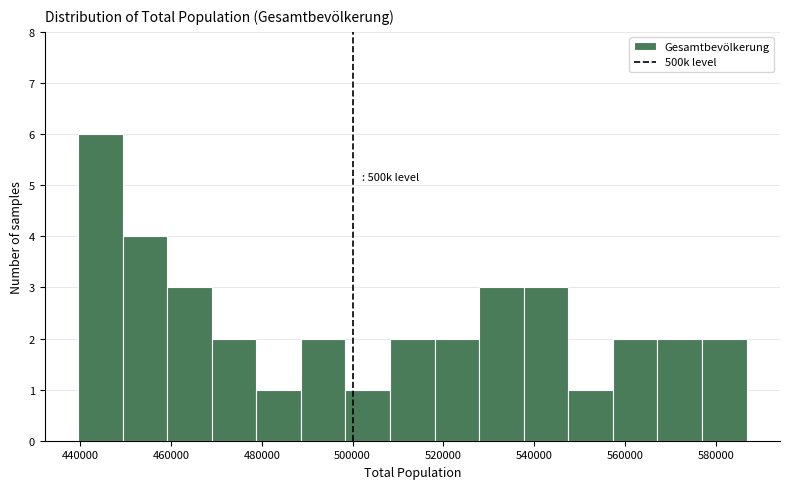

Over which range of the x-axis is the bar tallest?

440000 to 450000